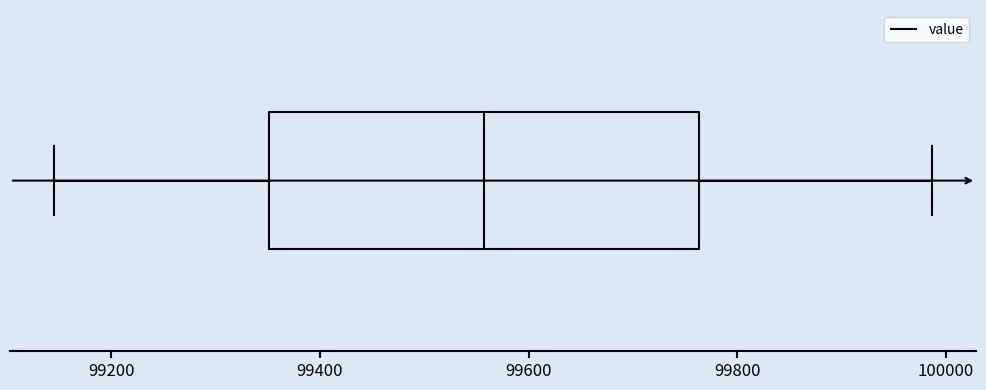

Read this box plot against the x-axis: the position of the median line, the range covered by the box, and the ends of both whiskers. The values are not printed on the chart, so give them approximately, as read against the axis.

median 99560, box 99360 to 99760, whiskers 99140 to 99980